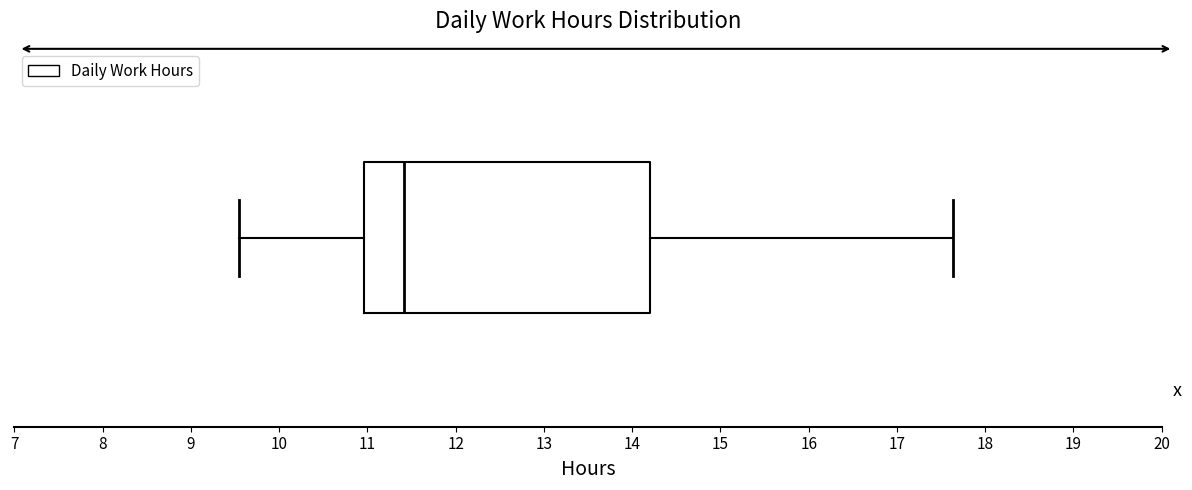

Read this box plot against the x-axis: the position of the median line, the range covered by the box, and the ends of both whiskers. The values are not printed on the chart, so give them approximately, as read against the axis.

median 11.4, box 11.0 to 14.2, whiskers 9.6 to 17.6